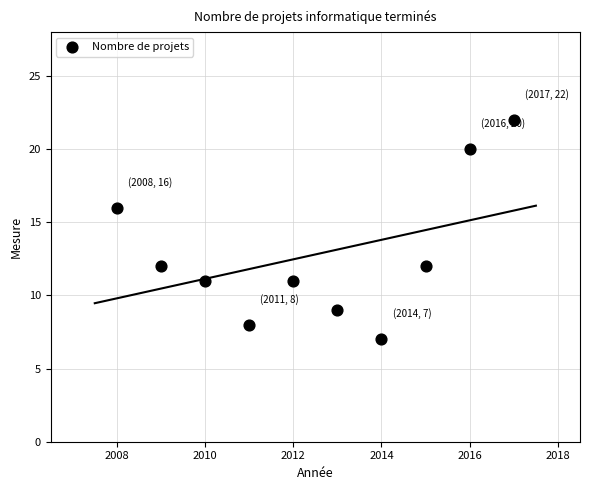

What is the range of X values (max minus min)?

9